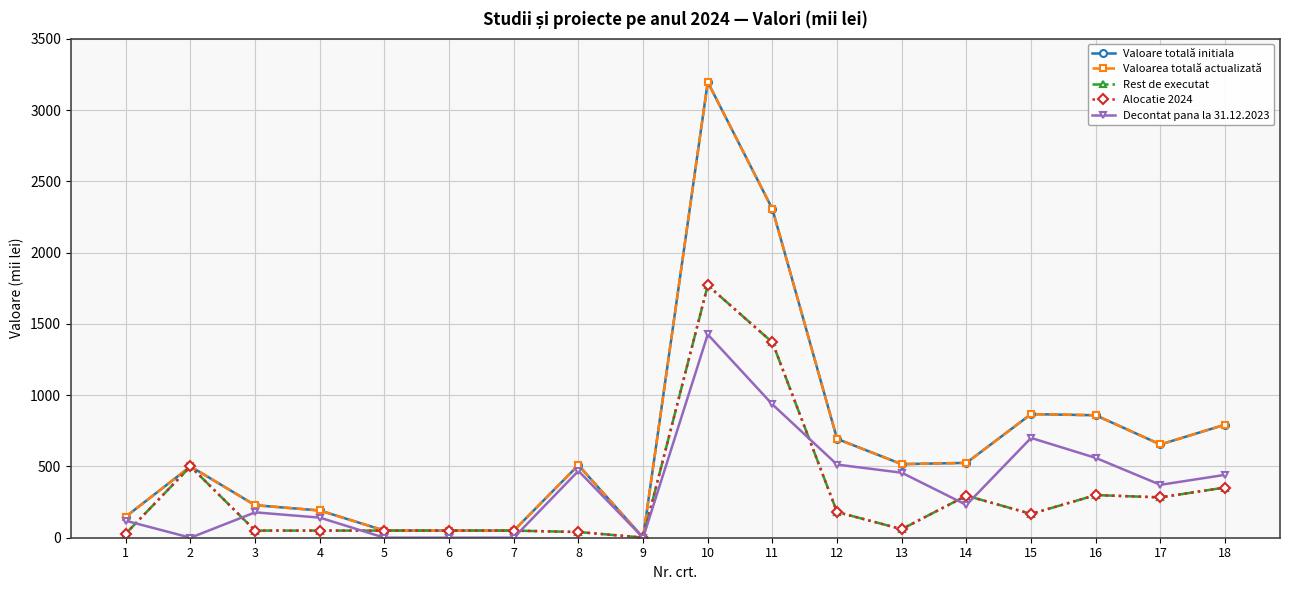

Reading left to right, what are all the values shown in this chart?

Valoare totală initiala: 148	500	228	191	50	50	50	509	1	3196	2305	693	516	525	867	859	654	793
Valoarea totală actualizată: 148	500	228	191	50	50	50	509	1	3196	2305	693	516	525	867	859	654	793
Rest de executat: 29	500	50	50	50	50	50	40	1	1770	1370	180	60	295	167	299	283	352
Alocatie 2024: 29	500	50	50	50	50	50	40	1	1770	1370	180	60	295	167	299	283	352
Decontat pana la 31.12.2023: 119	0	178	141	0	0	0	469	0	1426	935	513	456	230	700	560	371	441